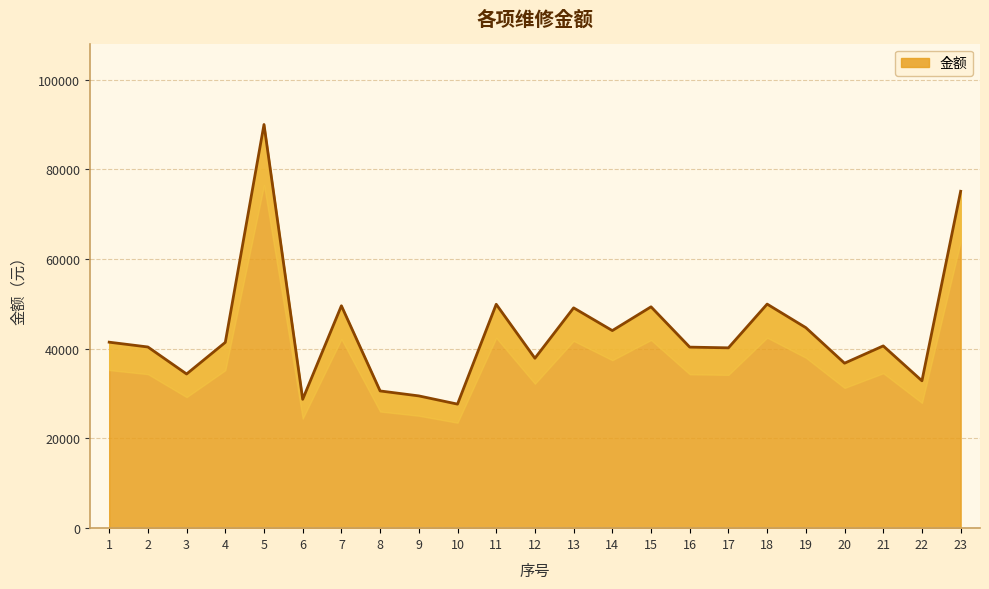

Where is the first local maximum?

5